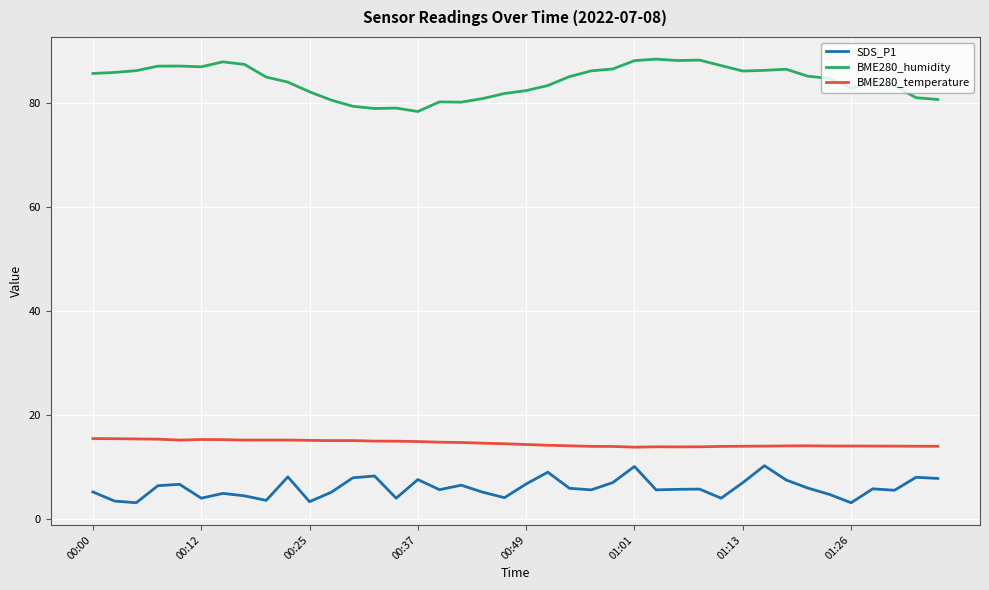

Which series has the largest total across all categories?

BME280_humidity